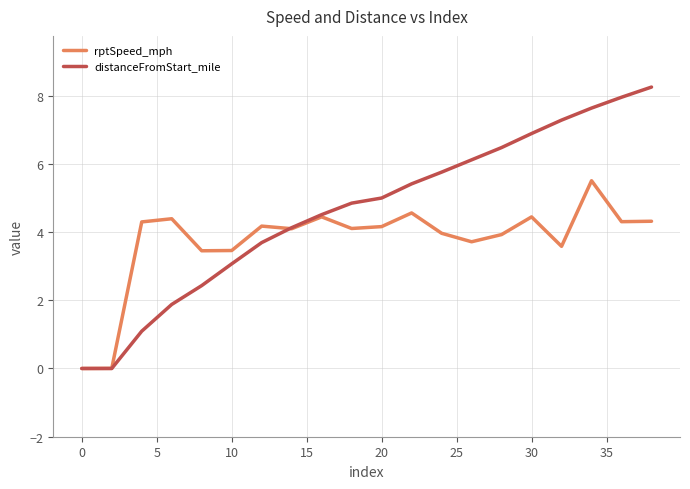

What are all the series names shown in the legend?

rptSpeed_mph, distanceFromStart_mile